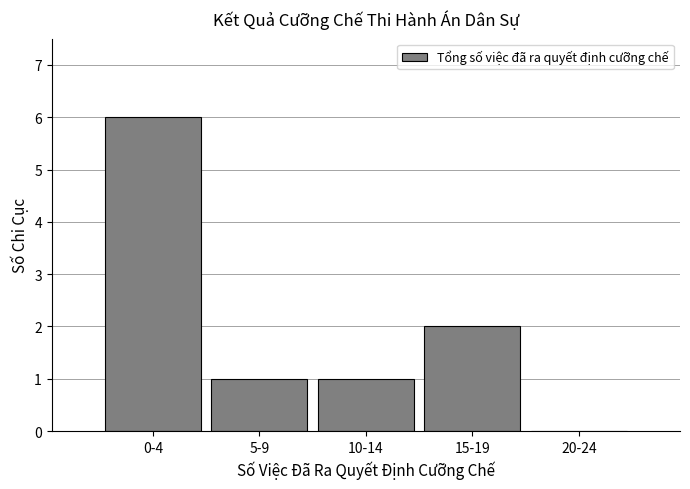

Reading left to right, list all the values displayed in this chart.

0-4=6	5-9=1	10-14=1	15-19=2	20-24=0